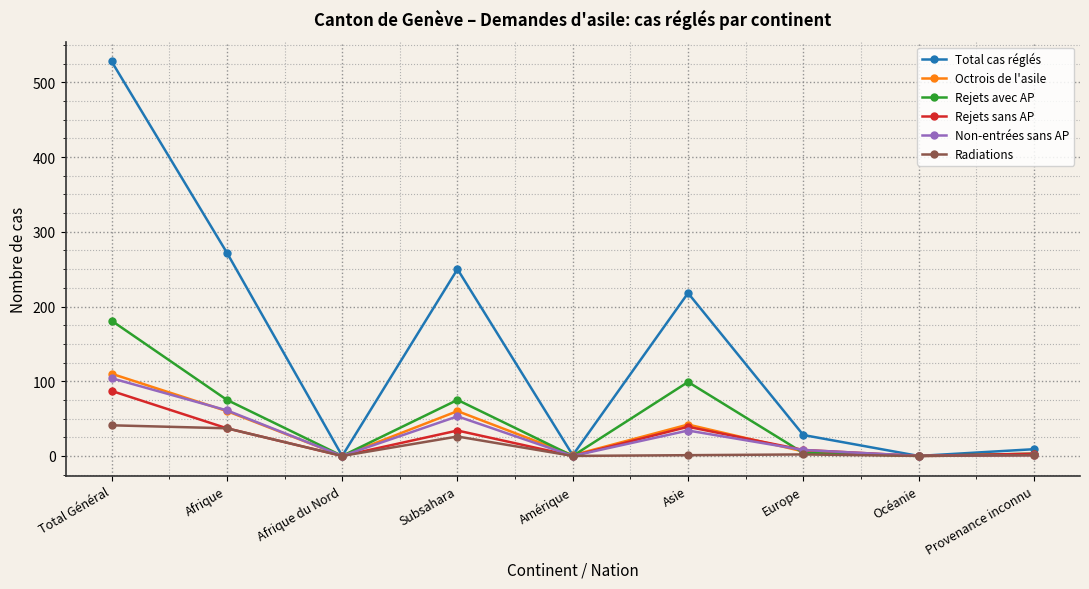

What is the label of the 9th point from the left?

Provenance inconnu